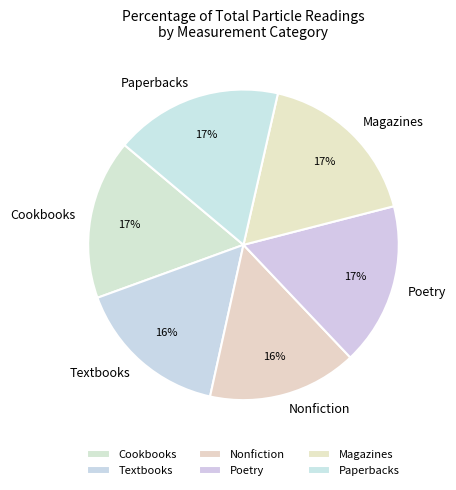

How many slices are in this pie chart?

6